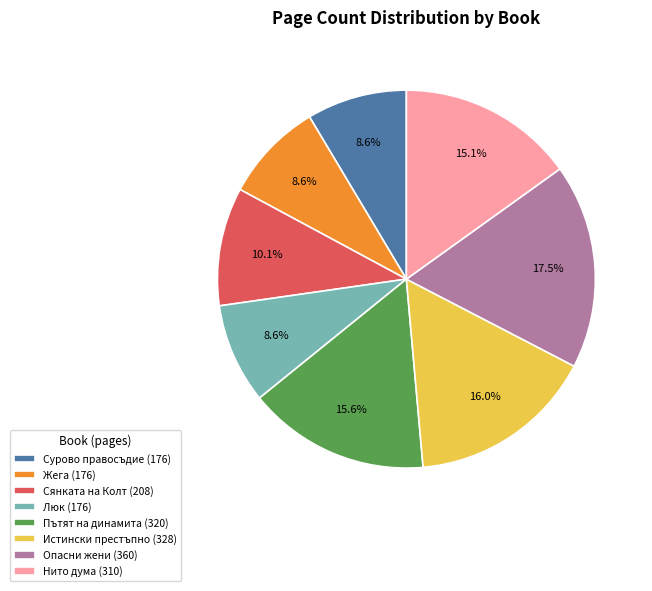

What is the ratio of the value at Истински престъпно (328) to the value at Опасни жени (360)?

0.9